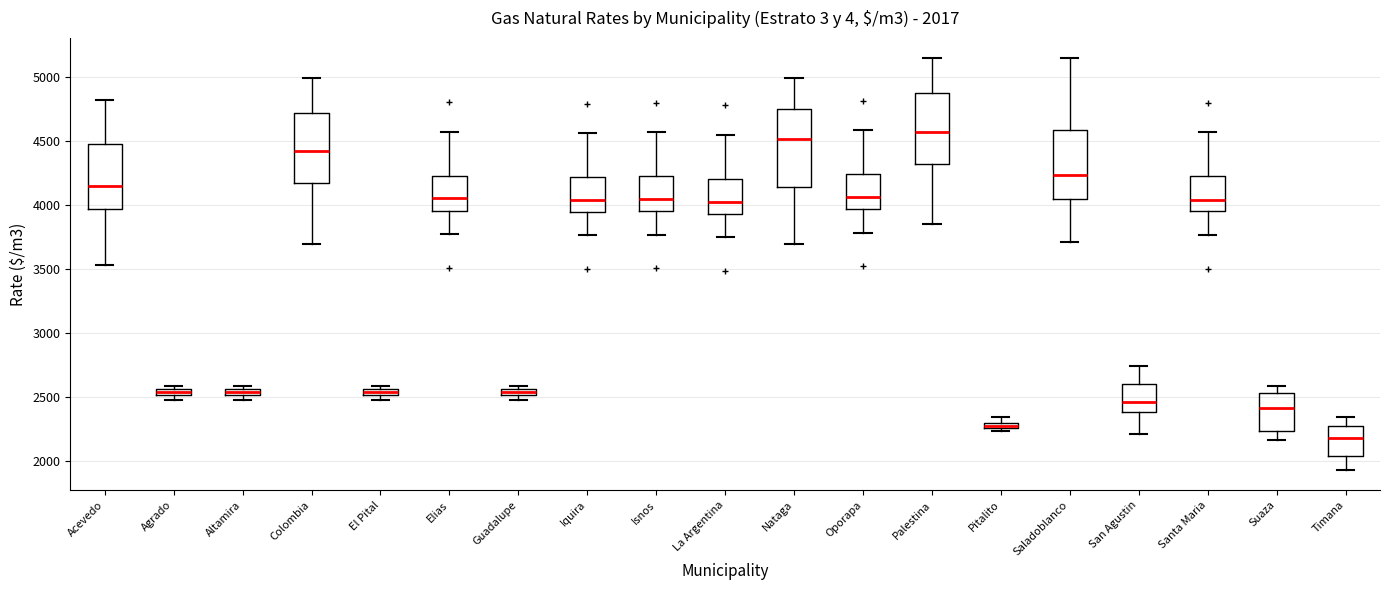

Comparing the boxes themselves (not the whiskers), which one is the tallest?

Nataga